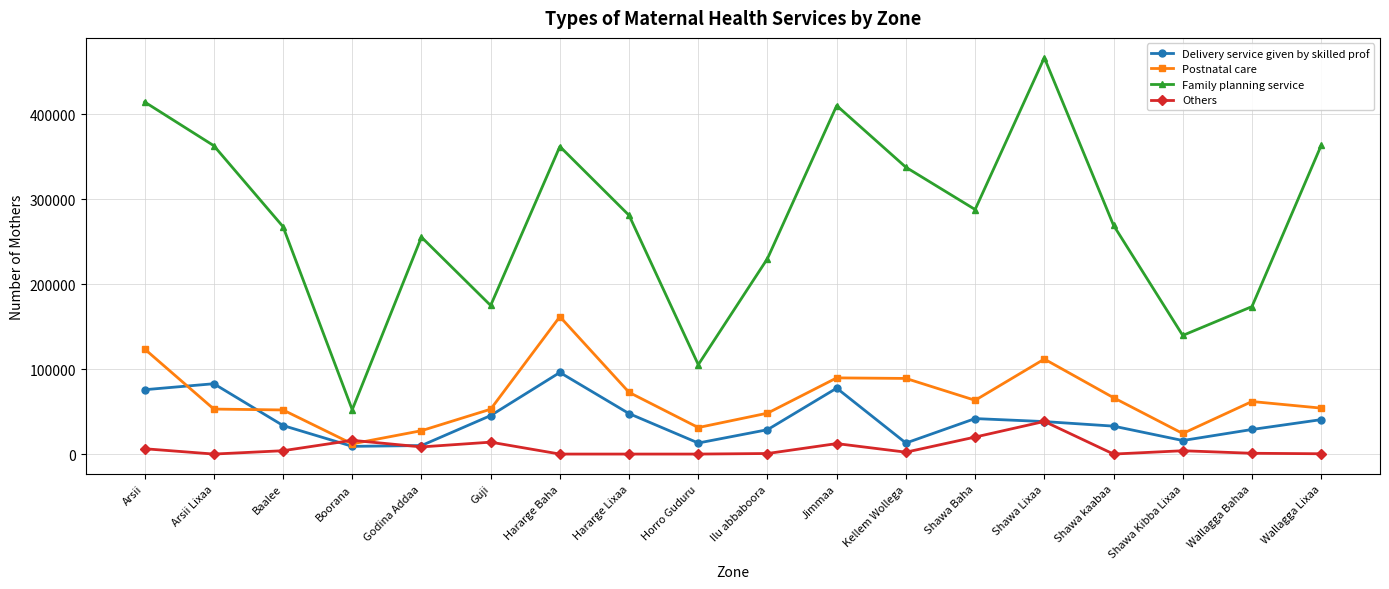

Which category has the highest value across all series?

Shawa Lixaa